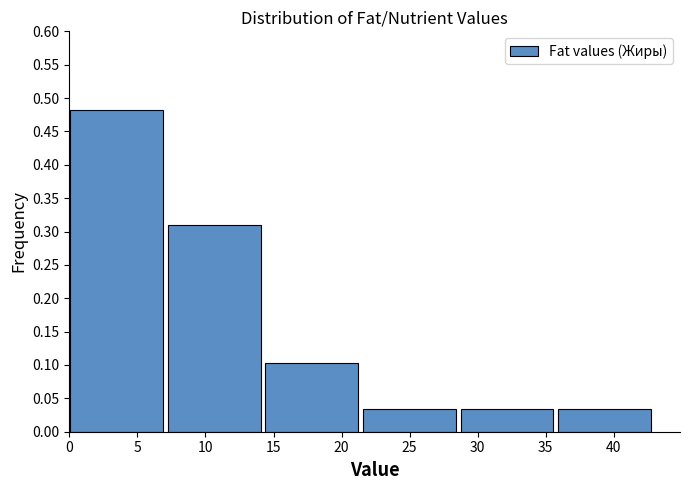

What is the height of the bar covering 7.0 to 14.5 on the x-axis? Neither the bar edges nor the heights are printed on the chart, so give them approximately, as read against the axes.

0.310